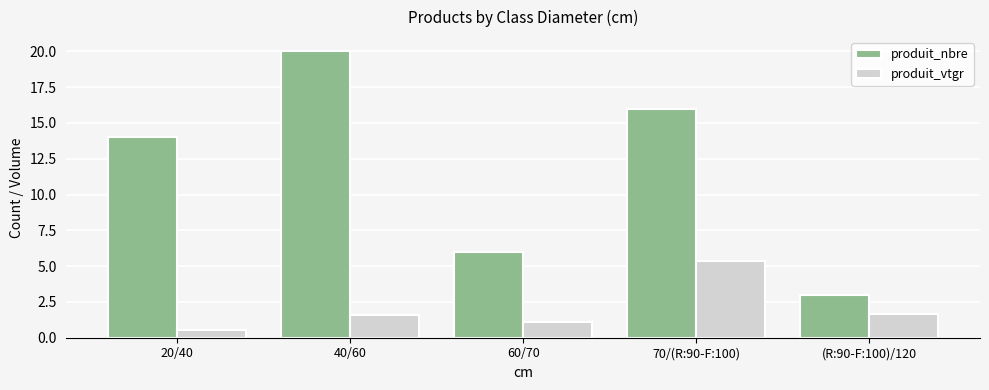

At how many categories does at least one series exceed 15?

2